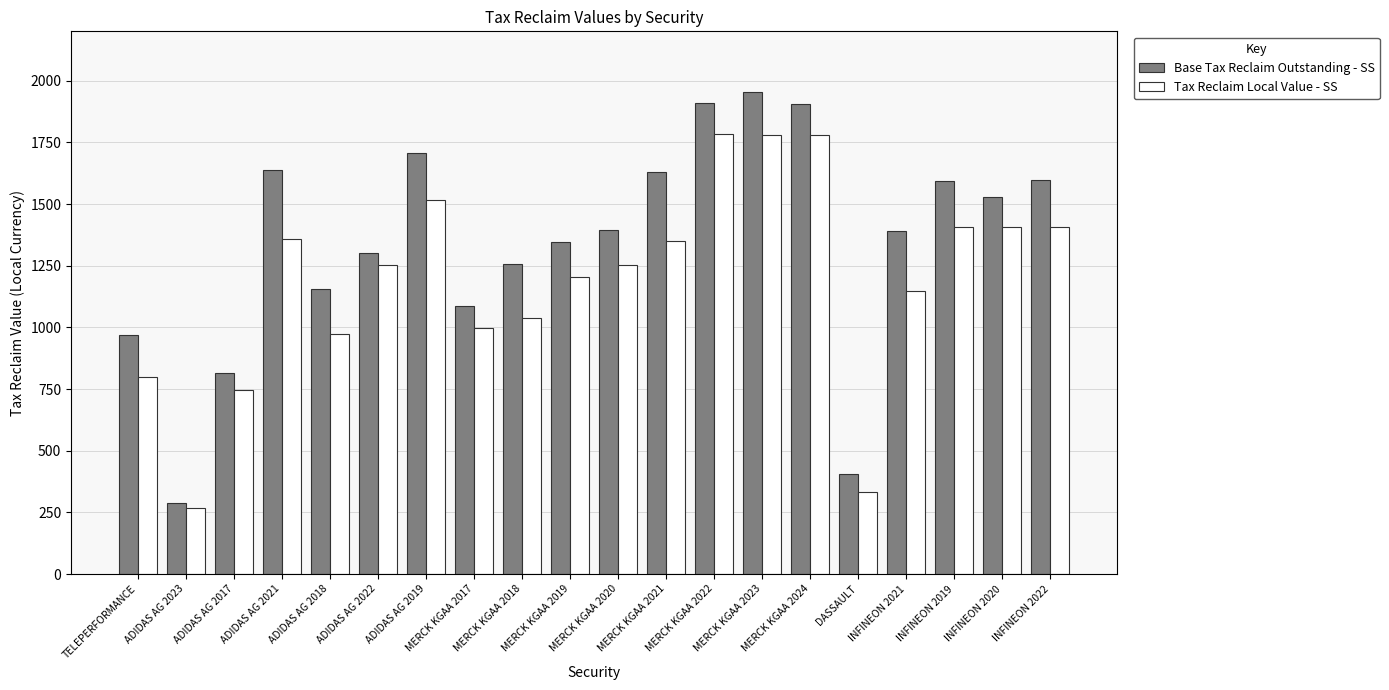

What is the difference between the maximum and minimum values in the Base Tax Reclaim Outstanding - SS series?

1664.4